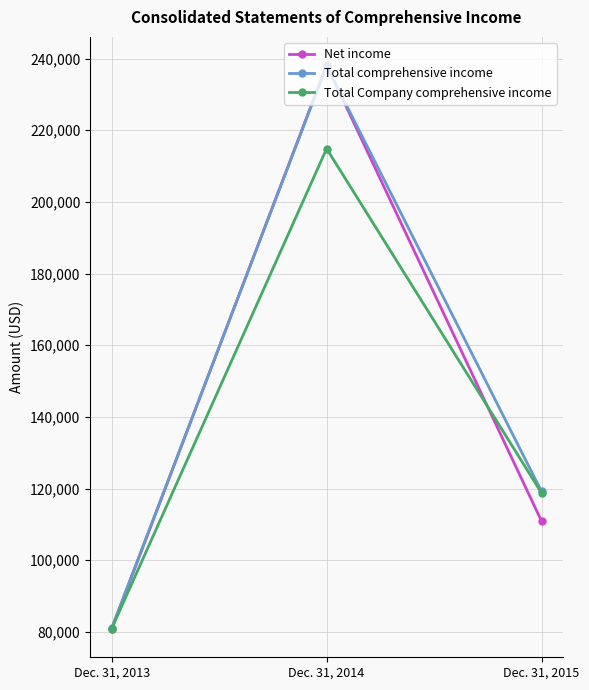

How many series are shown in this chart?

3